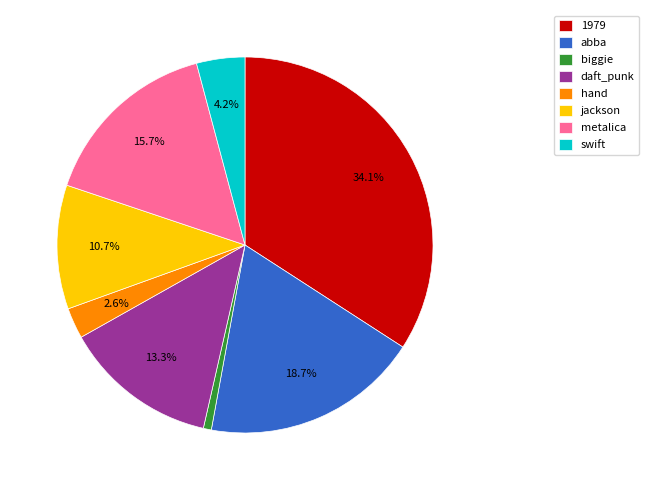

Between abba and swift, which is larger?

abba